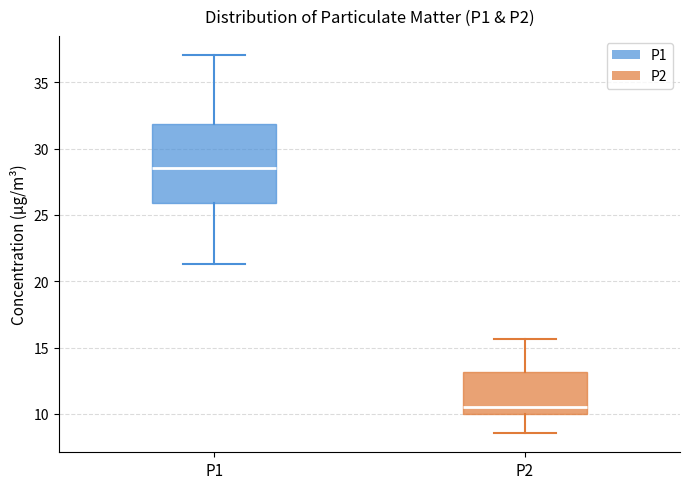

Comparing the boxes themselves (not the whiskers), which one is the tallest?

P1